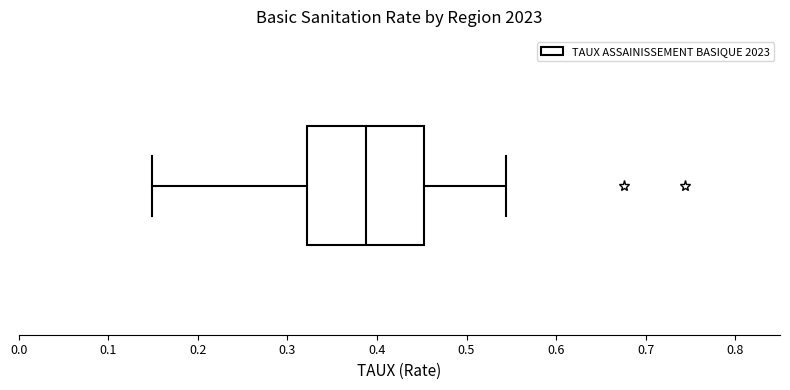

Read this box plot against the x-axis: the position of the median line, the range covered by the box, and the ends of both whiskers. The values are not printed on the chart, so give them approximately, as read against the axis.

median 0.39, box 0.32 to 0.45, whiskers 0.15 to 0.54